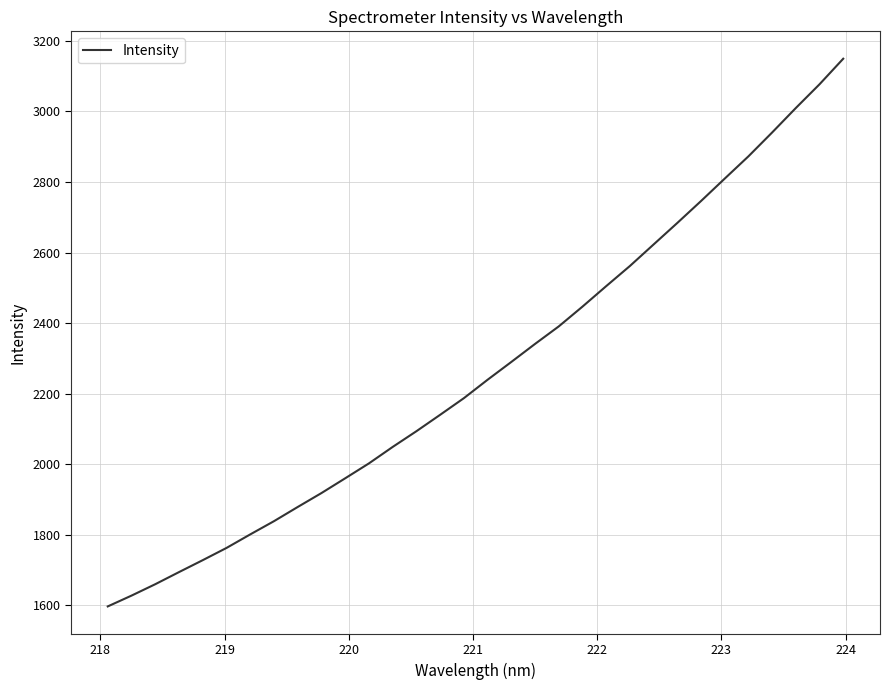

What is the greatest value displayed?

3149.5